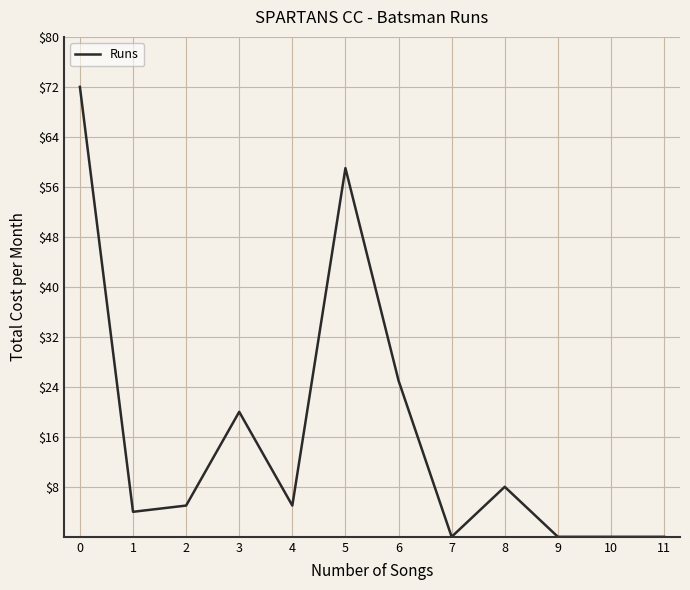

True or false: the data has more than 1 interior local peaks.

True